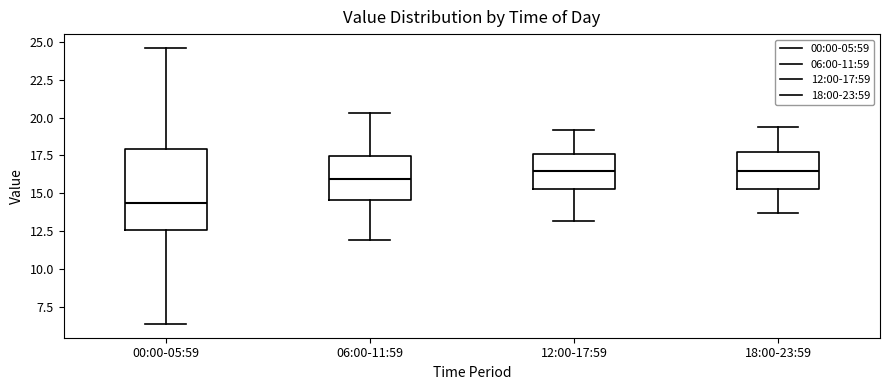

Comparing the boxes themselves (not the whiskers), which one is the tallest?

00:00-05:59